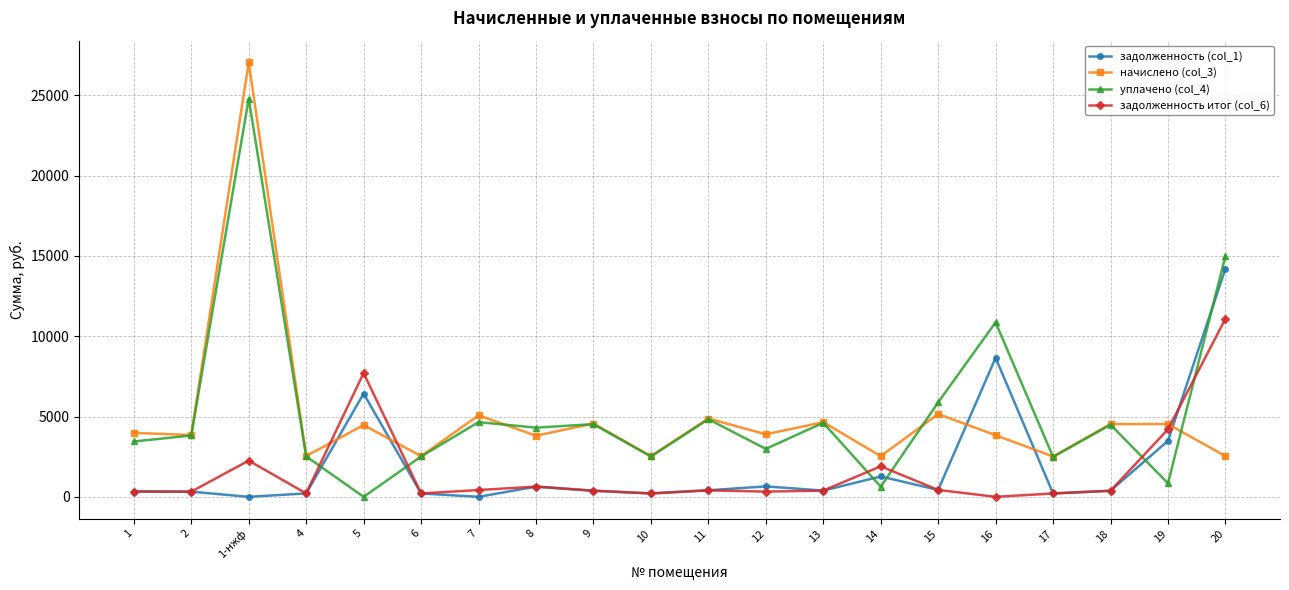

Which series has the largest total across all categories?

уплачено (col_4)